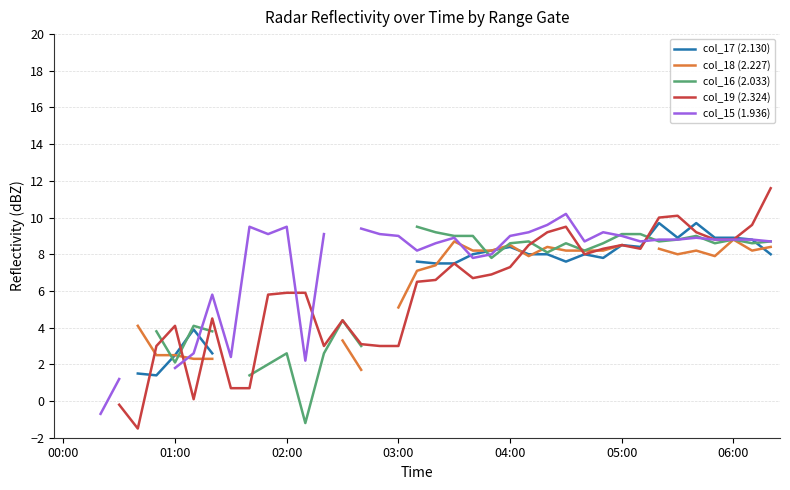

What is the smallest value displayed?

-1.5